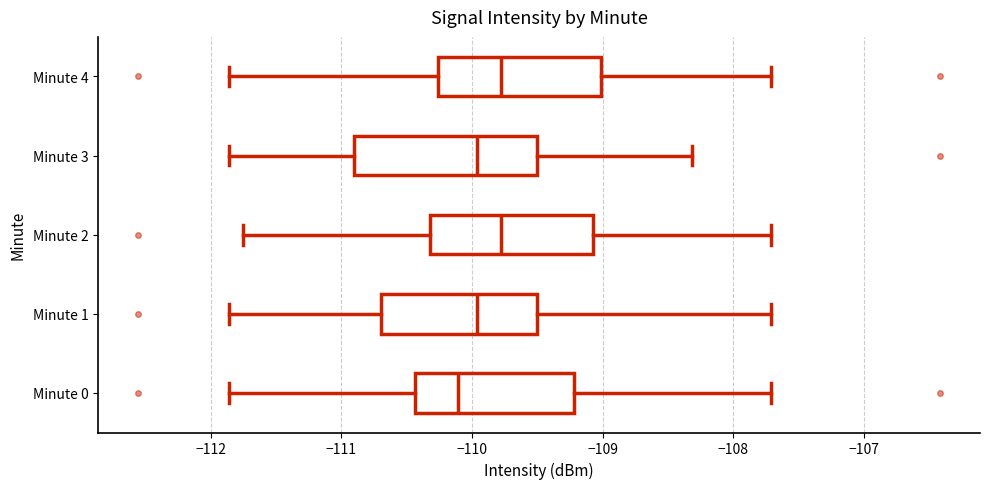

Where is the left edge of the box for Minute 3 on the x-axis? The values are not printed on the chart, so give them approximately, as read against the axis.

-110.9